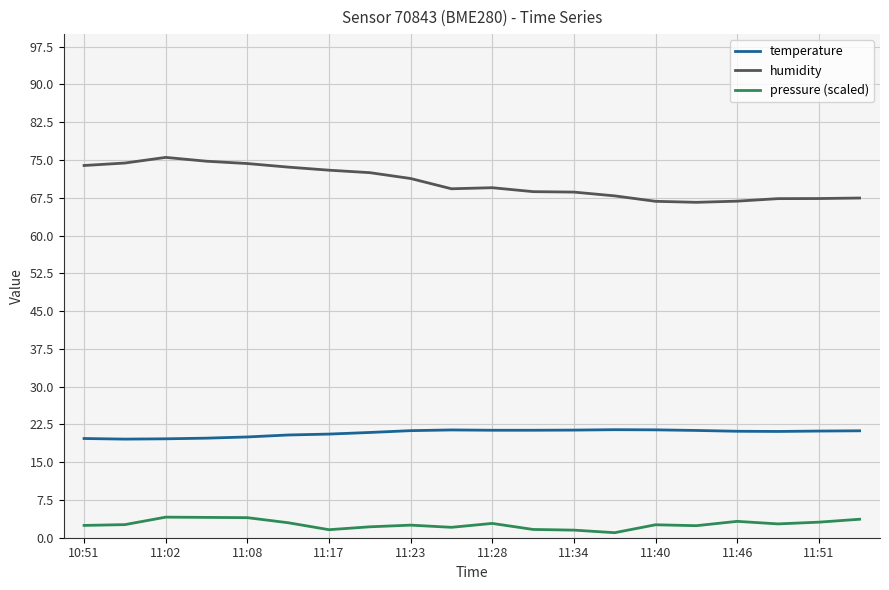

What is the lowest value of the humidity series?

66.6